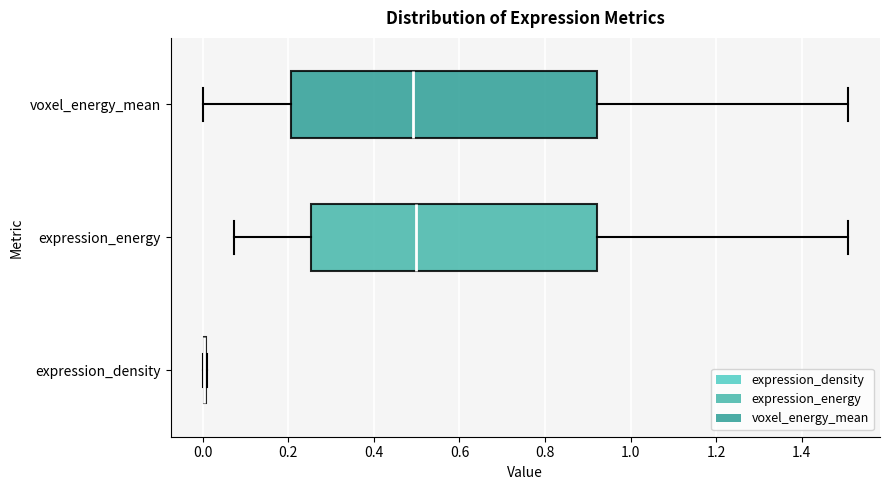

Comparing the boxes themselves (not the whiskers), which one is the widest?

voxel_energy_mean